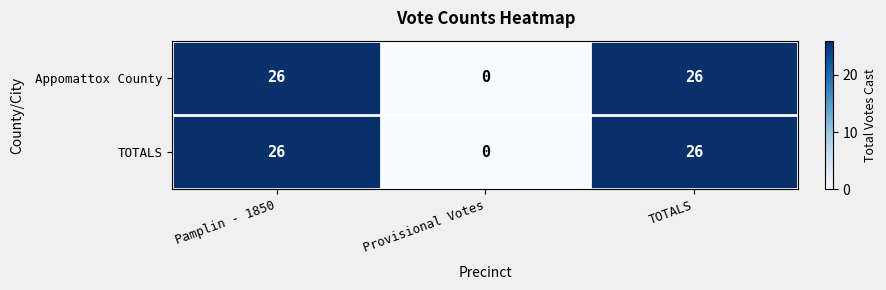

The value of TOTALS at Pamplin - 1850 is 26. True or false?

True